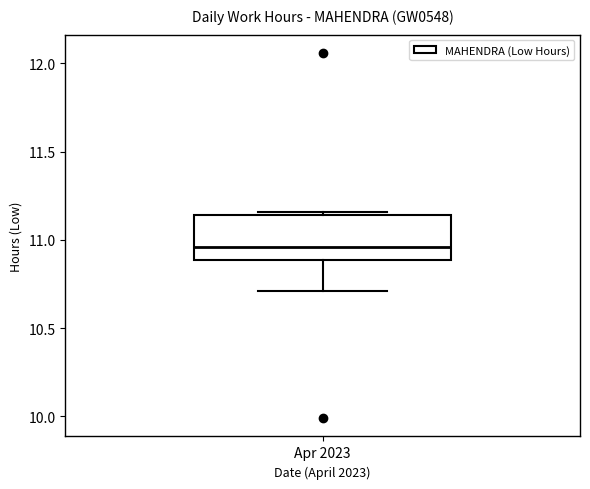

Transcribe this box plot: give where the median line is, the range the box spans, and where the two whiskers end, as read against the y-axis. The values are not printed on the chart, so give them approximately, as read against the axis.

median 10.95, box 10.90 to 11.15, whiskers 10.70 to 11.15 (just above the box's upper edge)